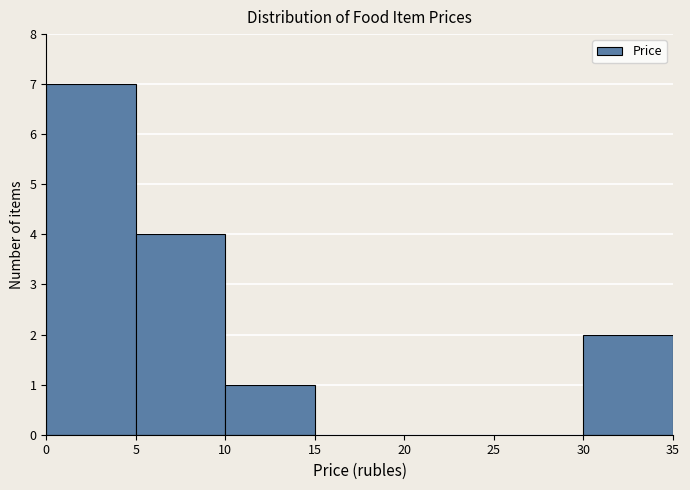

What is the height of the bar covering 30 to 35 on the x-axis? The values are not printed on the chart, so give them approximately, as read against the axis.

2